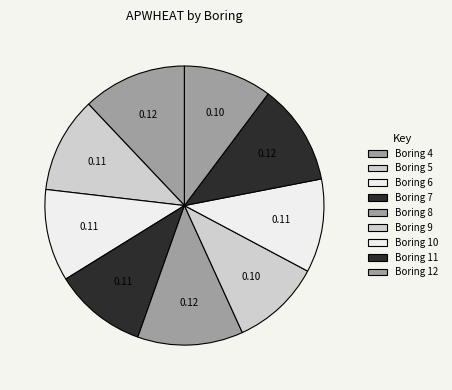

Count the number of slices in the pie.

9